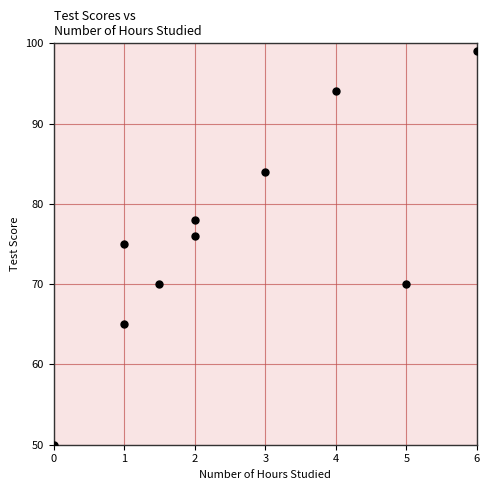

What Y value in the scatter plot is closest to 74?

75